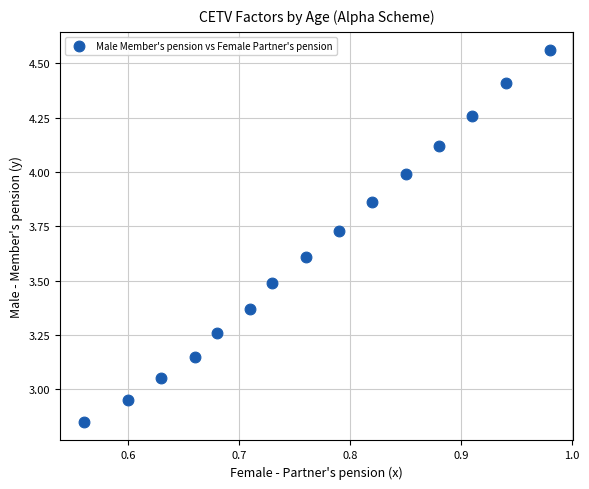

What is the range of X values (max minus min)?

0.4